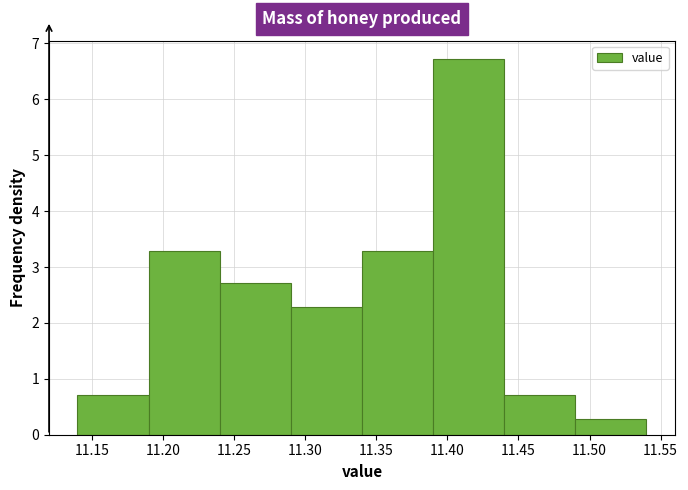

Reading left to right, list every bar in this chart as the range it spans on the x-axis followed by its height. The values are not printed on the chart, so give them approximately, as read against the axis.

11.14 to 11.19: 0.7
11.19 to 11.24: 3.3
11.24 to 11.29: 2.7
11.29 to 11.34: 2.3
11.34 to 11.39: 3.3
11.39 to 11.44: 6.7
11.44 to 11.49: 0.7
11.49 to 11.54: 0.3